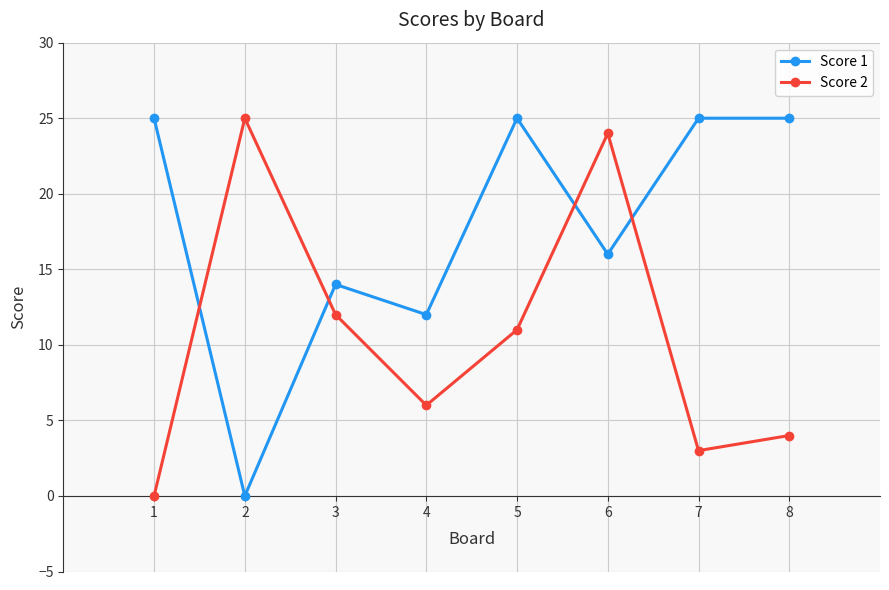

At how many categories does at least one series exceed 18?

6